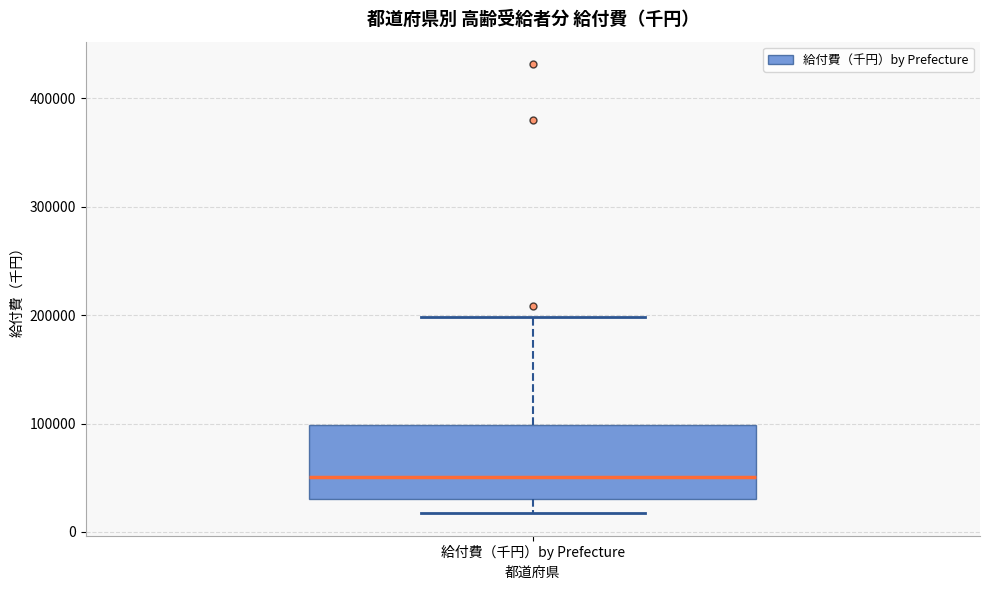

Transcribe this box plot: give where the median line is, the range the box spans, and where the two whiskers end, as read against the y-axis. The values are not printed on the chart, so give them approximately, as read against the axis.

median 50000, box 30000 to 100000, whiskers 20000 to 200000